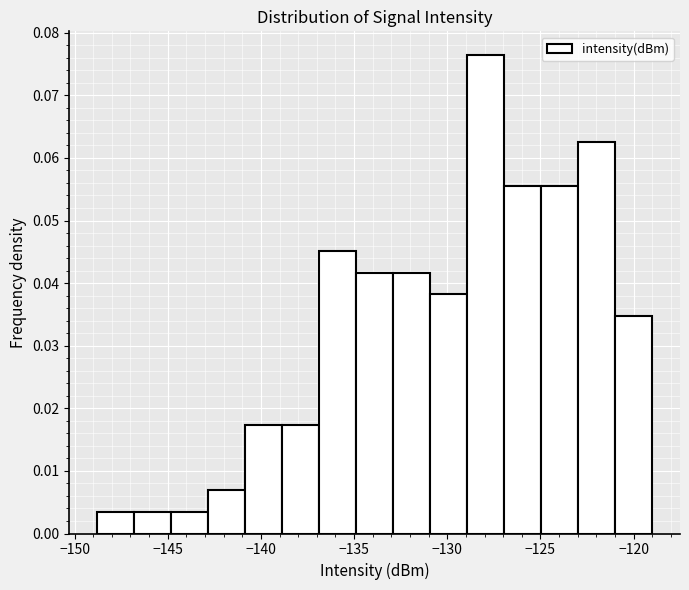

Around what value on the x-axis is the tallest bar? Give the approximate position of its centre, as read against the axis.

-128.0